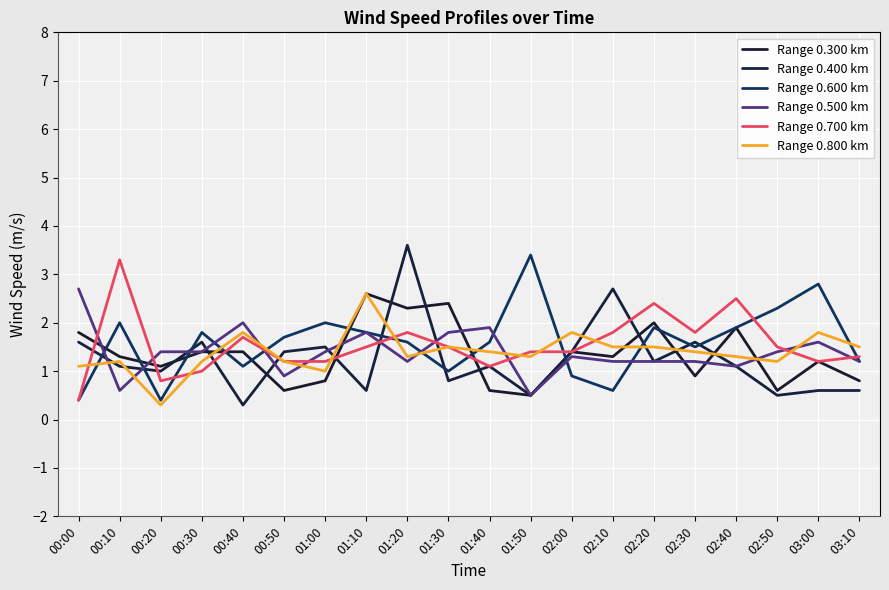

Where does the Range 0.800 km series first go above 1?

00:00